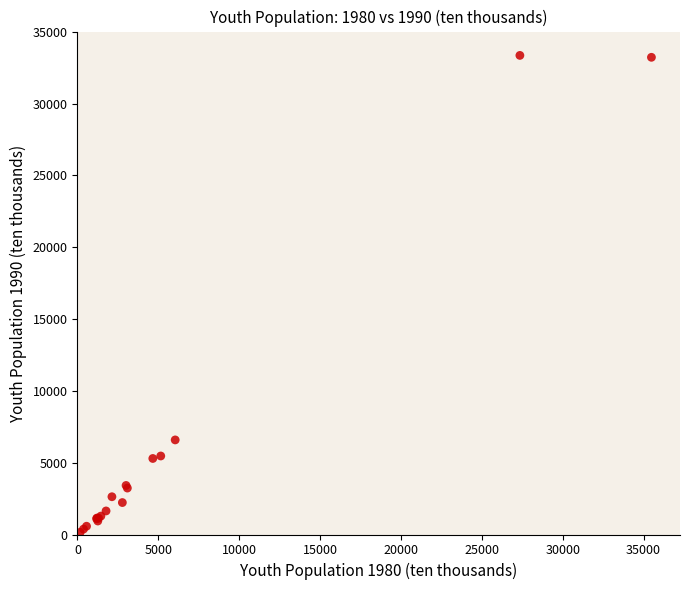

What Y value in the scatter plot is closest to 16754?

6585